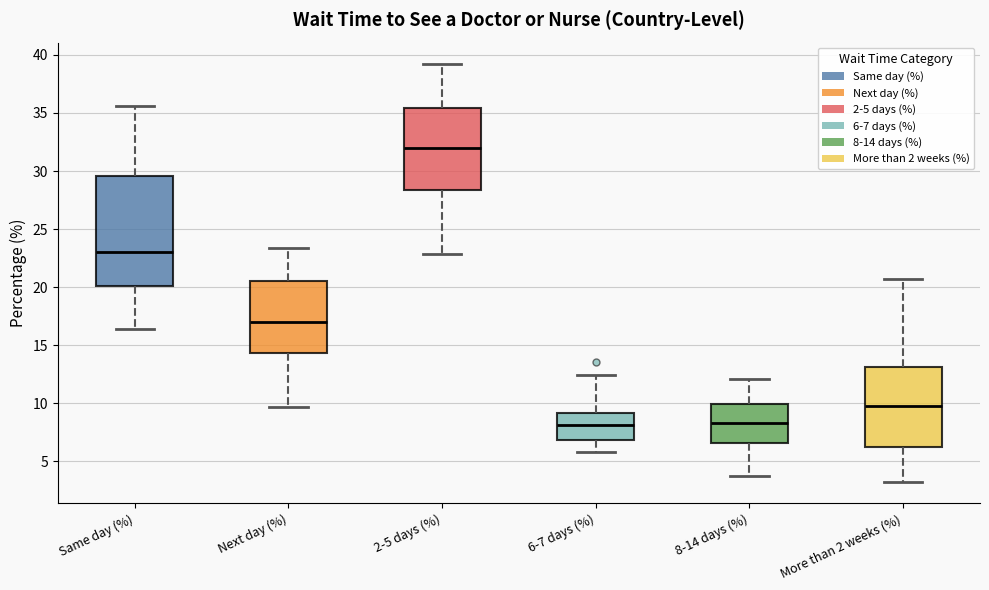

Which box is the tallest, from its lower edge to its upper edge?

Same day (%)